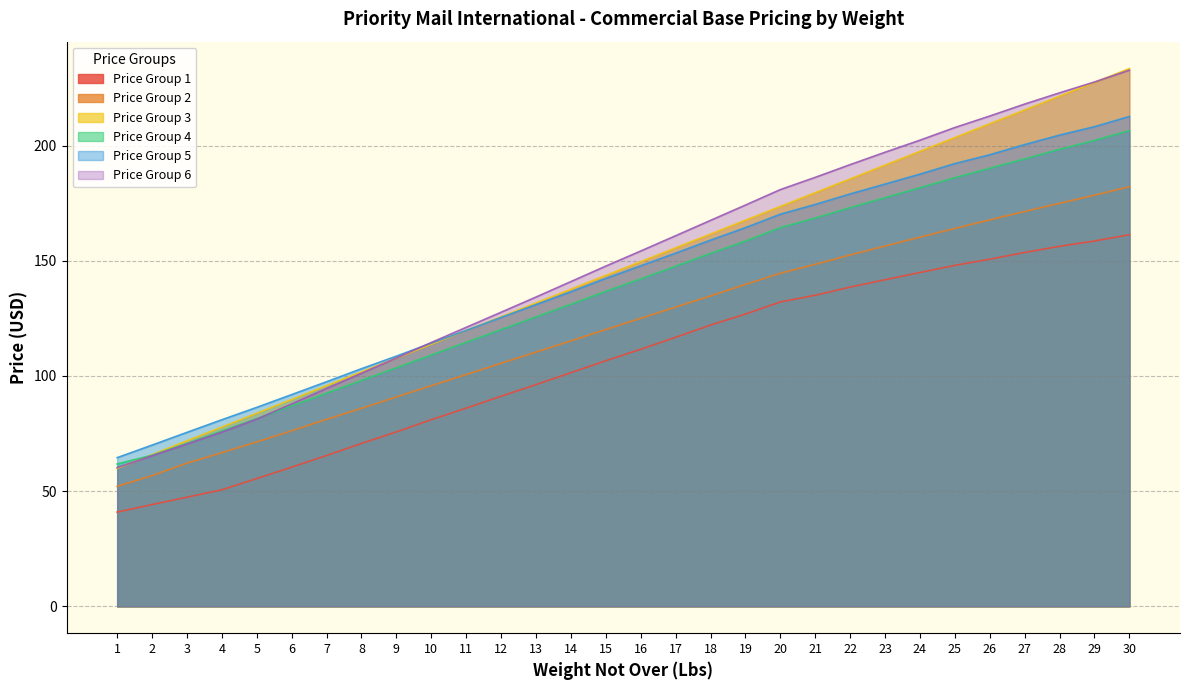

How many lines are shown in the chart?

6